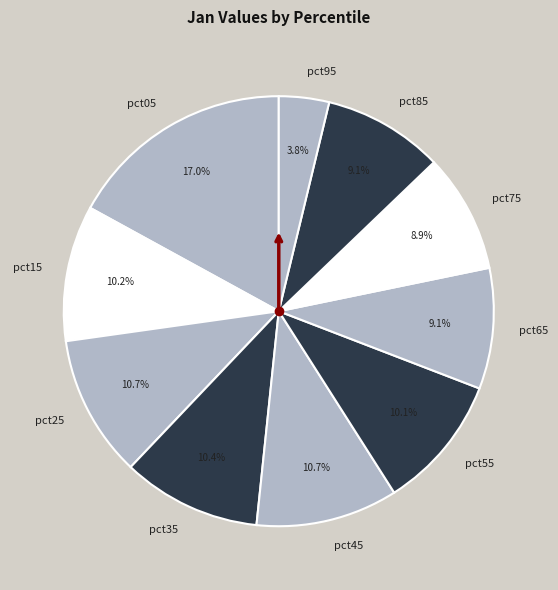

To the nearest percent, what portion does pct75 represent?

9%